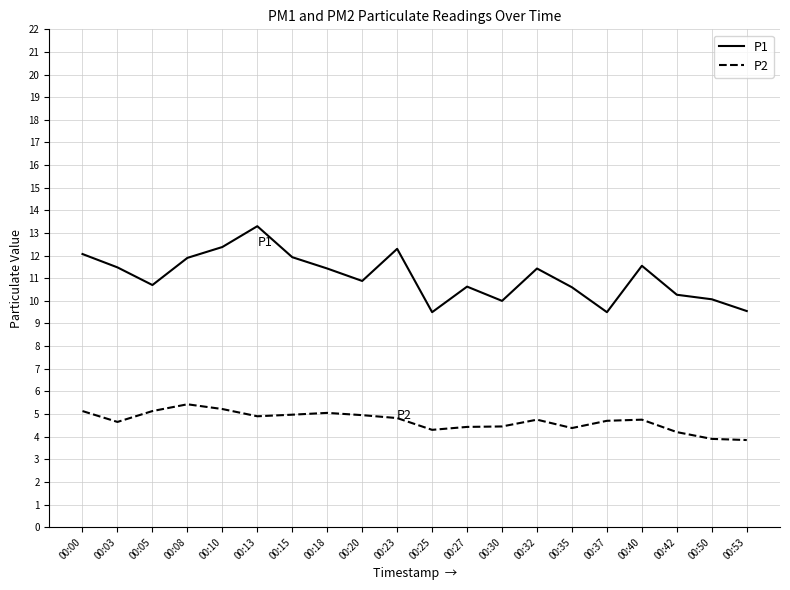

List the series in order of their peak value, lowest first.

P2, P1